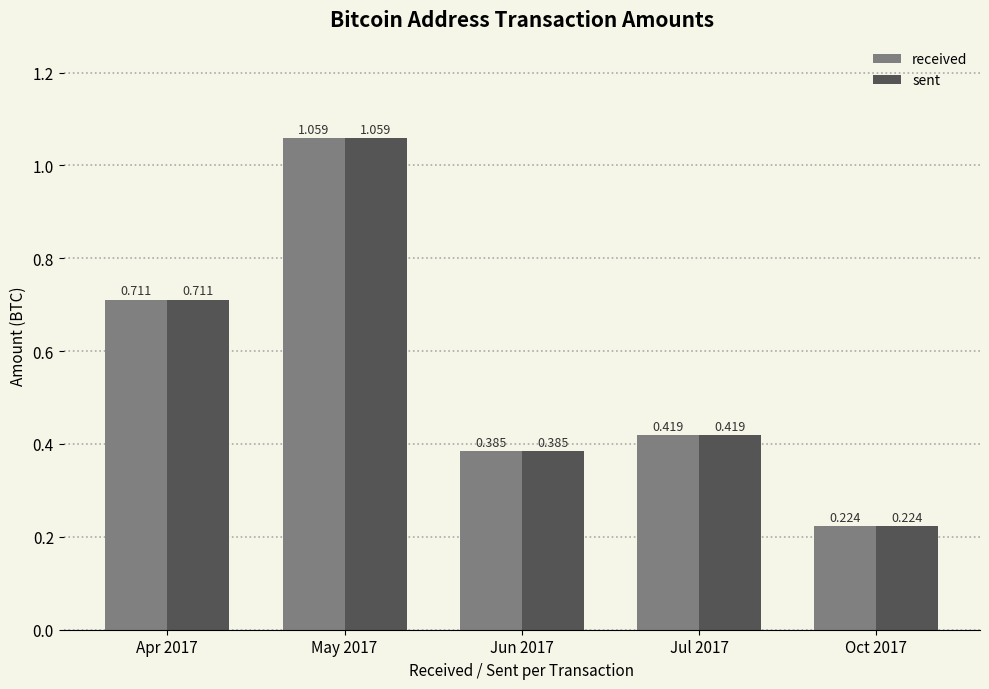

Is the value of received at Apr 2017 greater than the value of sent at May 2017?

No